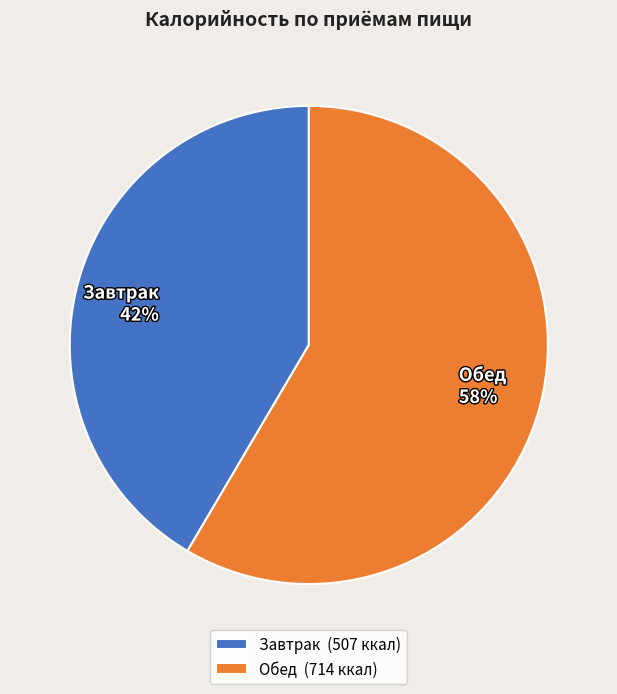

To the nearest percent, what portion does Завтрак represent?

42%